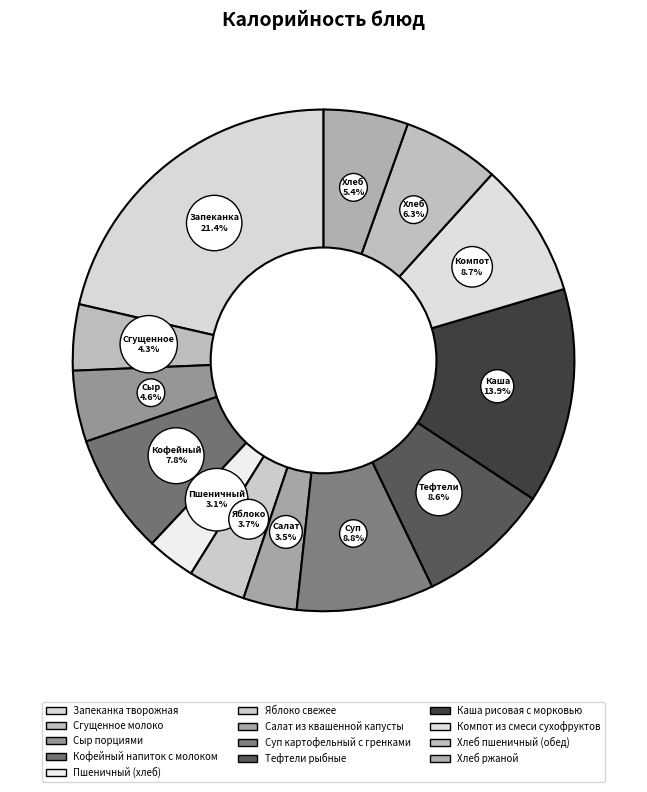

To the nearest percent, what is the average slice percentage?

8%